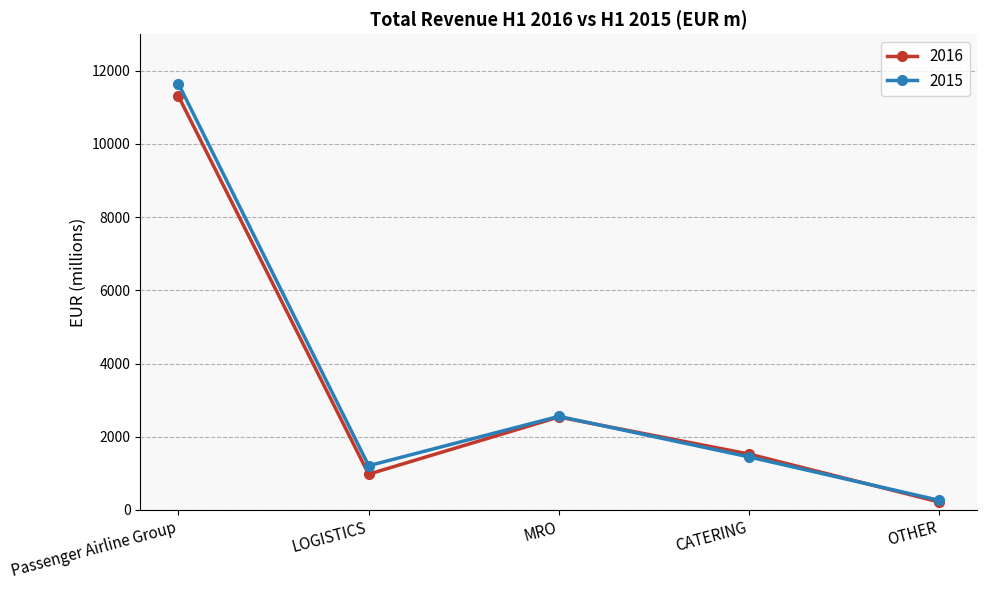

What is the total value across all series at CATERING?

2974